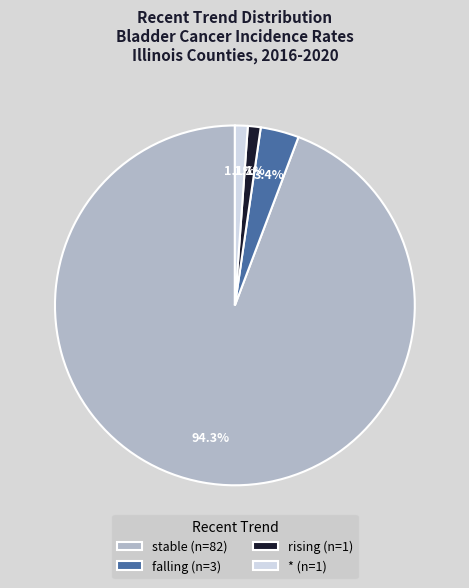

The stable slice represents 94% of the pie. True or false?

True